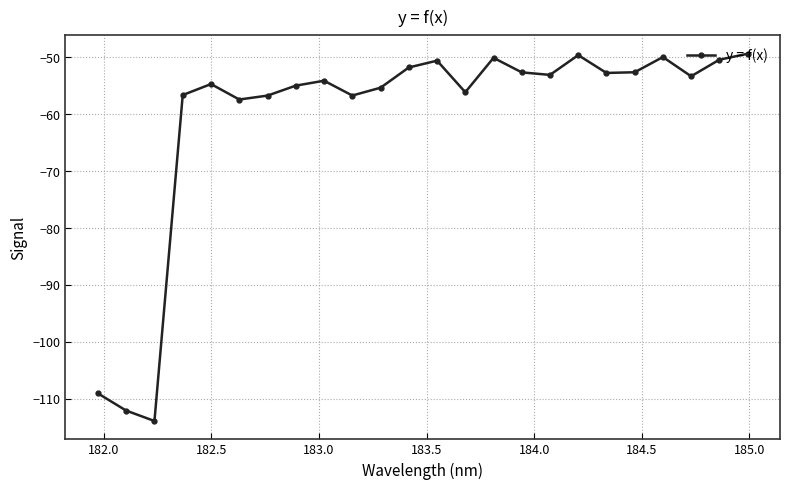

What is the value of the 21st point from the left?

-49.9